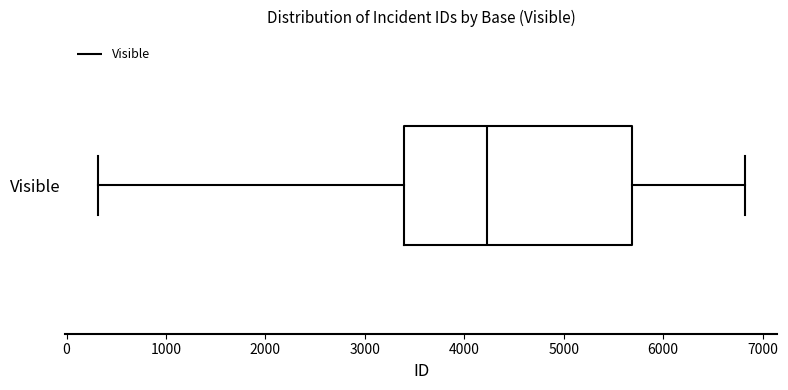

Where does the median line of the box for Visible sit on the x-axis? The values are not printed on the chart, so give them approximately, as read against the axis.

4200